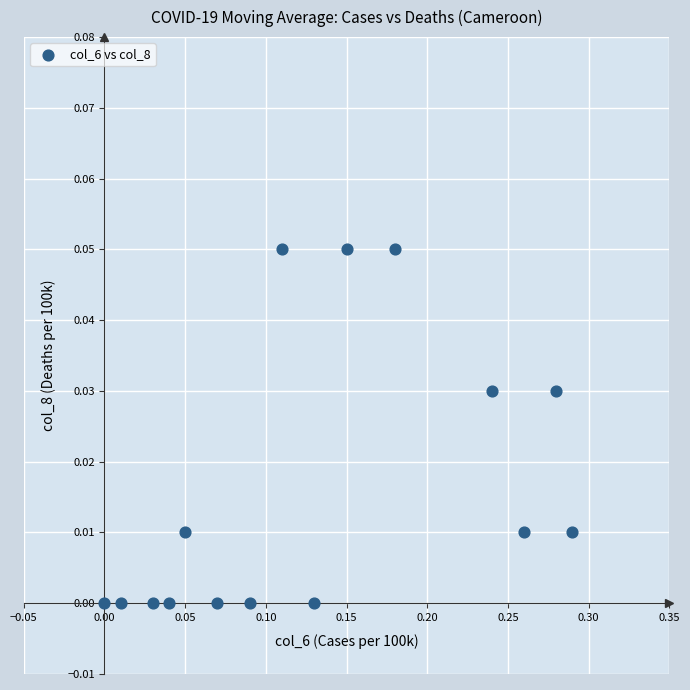

What is the range of X values (max minus min)?

0.3